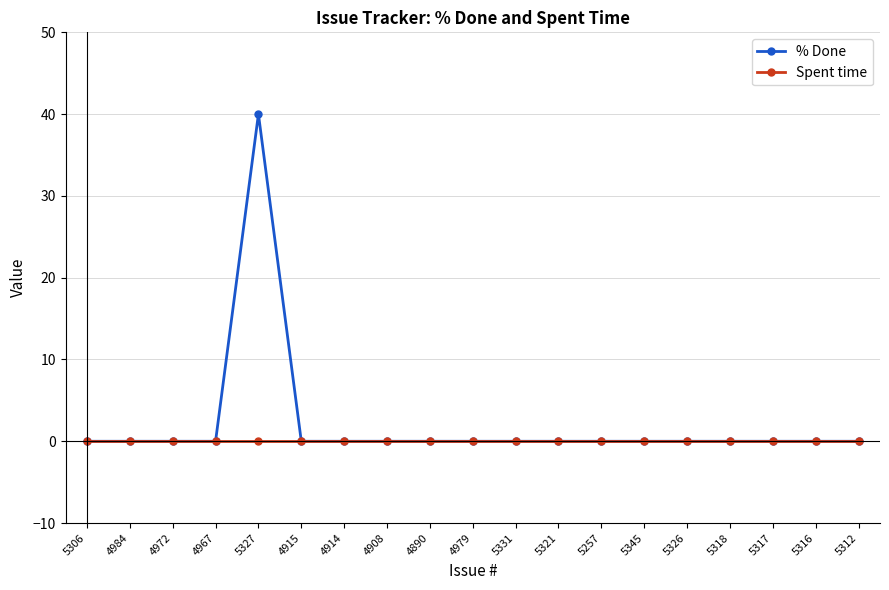

What is the maximum value shown in the chart?

40